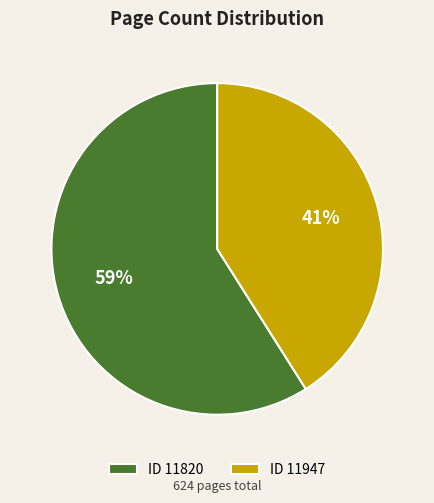

What percentage is the ID 11947 slice, to the nearest percent?

41%